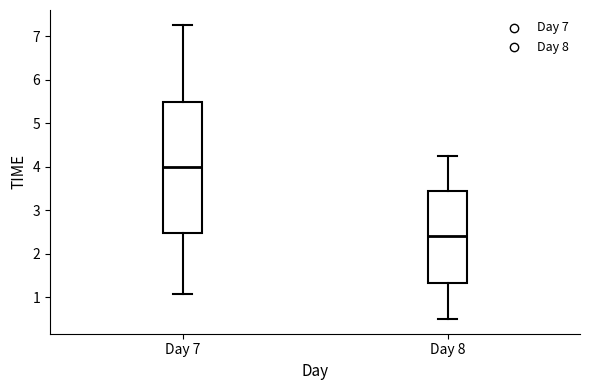

Reading left to right, read every box against the y-axis: the position of its median line, the range the box covers, and the ends of its whiskers. The values are not printed on the chart, so give them approximately, as read against the axis.

Day 7: median 4.0, box 2.5 to 5.5, whiskers 1.1 to 7.3
Day 8: median 2.4, box 1.3 to 3.4, whiskers 0.5 to 4.3